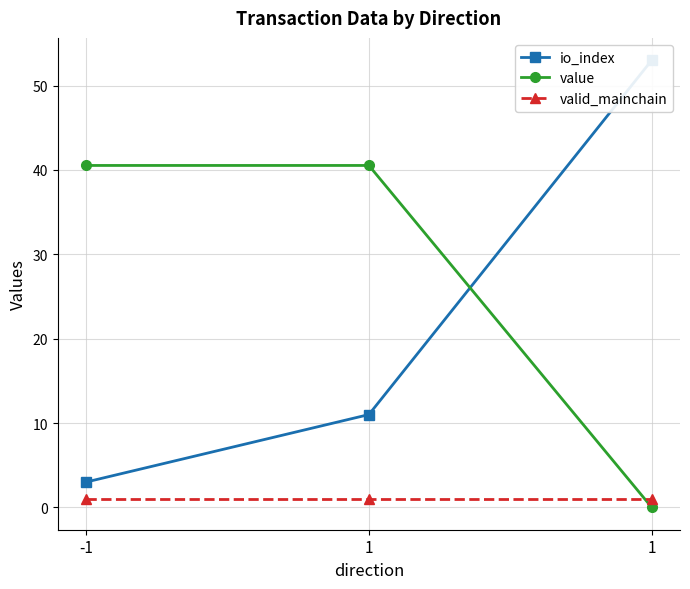

True or false: value has a value of 0.0 at 1.

True